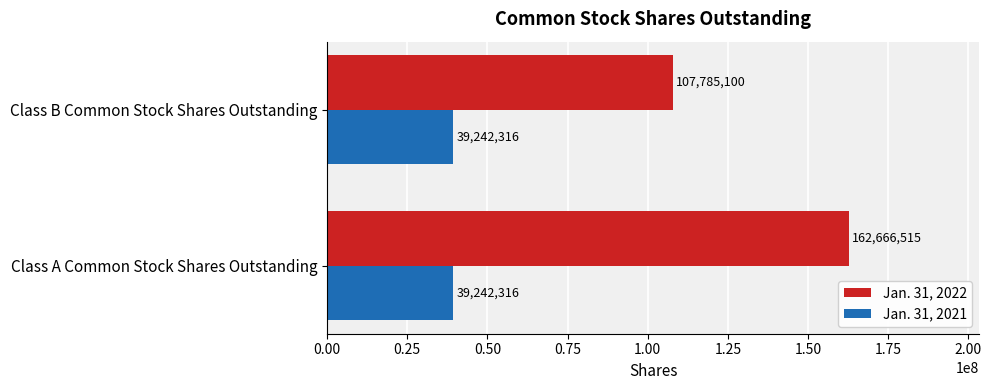

What is the total value across all series at Class A Common Stock Shares Outstanding?

201908831